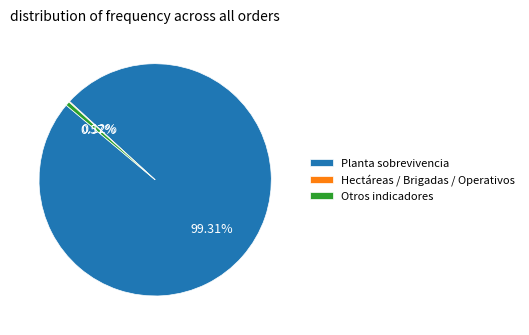

To the nearest percent, what is the difference between the largest and smallest slice percentages?

99%